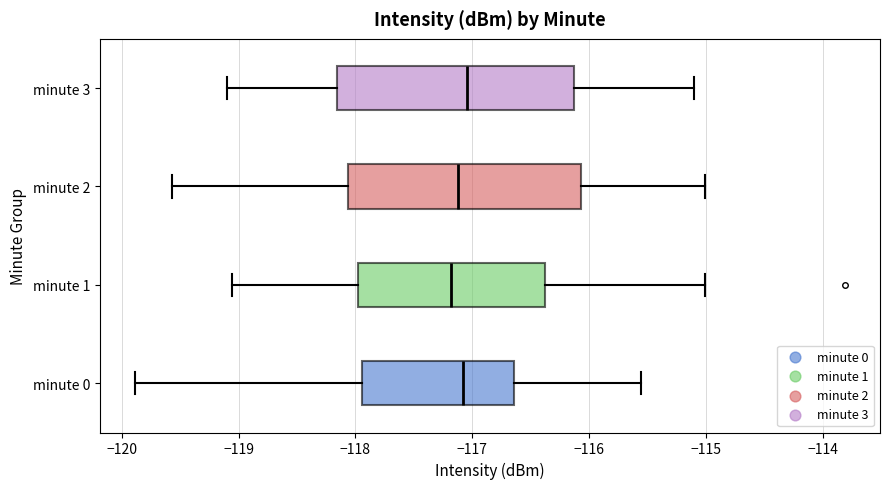

Reading bottom to top, transcribe this box plot: for each box, give where its median line is, the range the box spans, and where its two whiskers end, as read against the x-axis. The values are not printed on the chart, so give them approximately, as read against the axis.

minute 0: median -117.1, box -117.9 to -116.6, whiskers -119.9 to -115.6
minute 1: median -117.2, box -118.0 to -116.4, whiskers -119.1 to -115.0
minute 2: median -117.1, box -118.1 to -116.1, whiskers -119.6 to -115.0
minute 3: median -117.0, box -118.2 to -116.1, whiskers -119.1 to -115.1